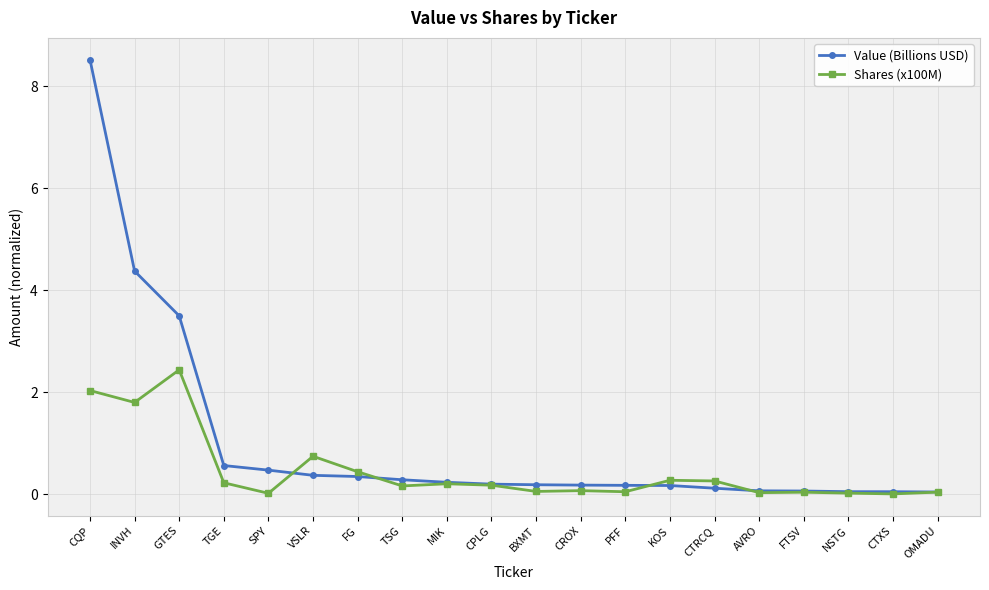

At GTES, list the series in order from largest to smallest.

Value (Billions USD), Shares (x100M)